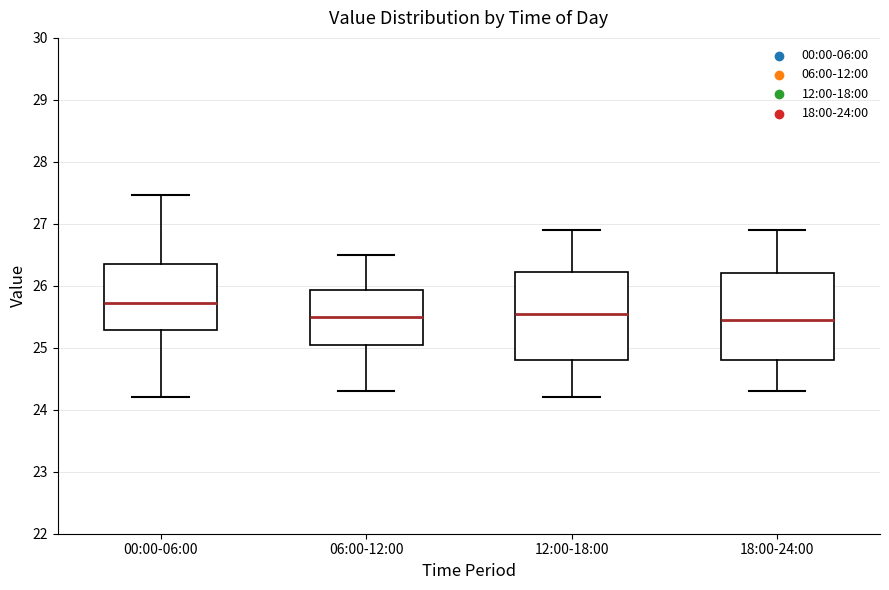

Where does the lower whisker of the box for 18:00-24:00 end on the y-axis? The values are not printed on the chart, so give them approximately, as read against the axis.

24.3